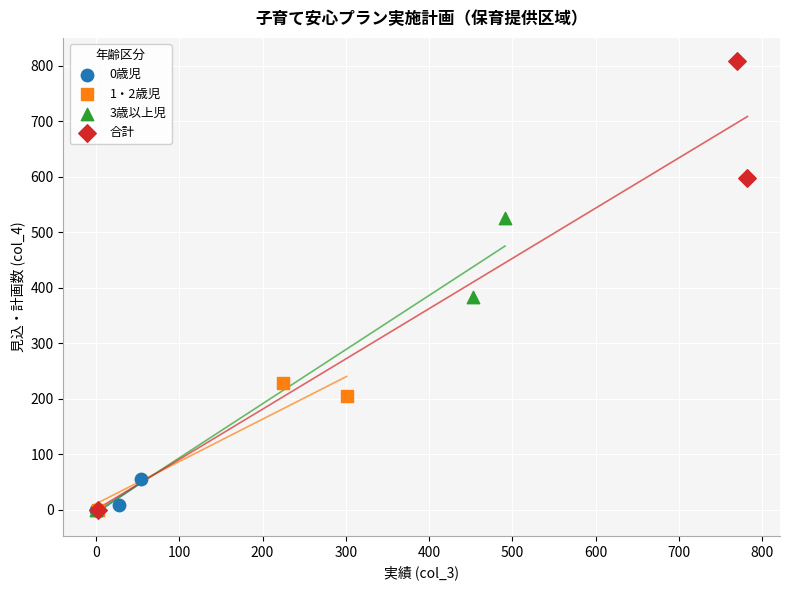

What are all the series names shown in the legend?

0歳児, 1・2歳児, 3歳以上児, 合計